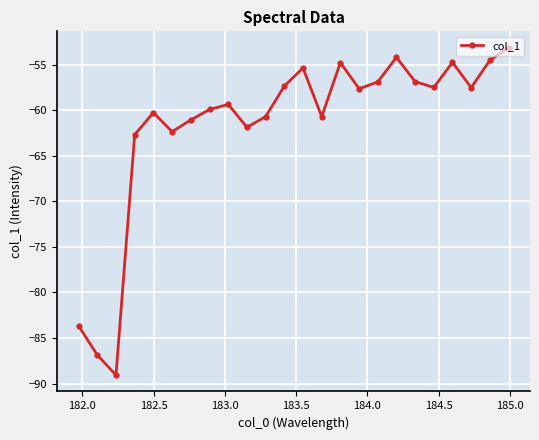

What is the difference between the maximum and minimum values?

35.9